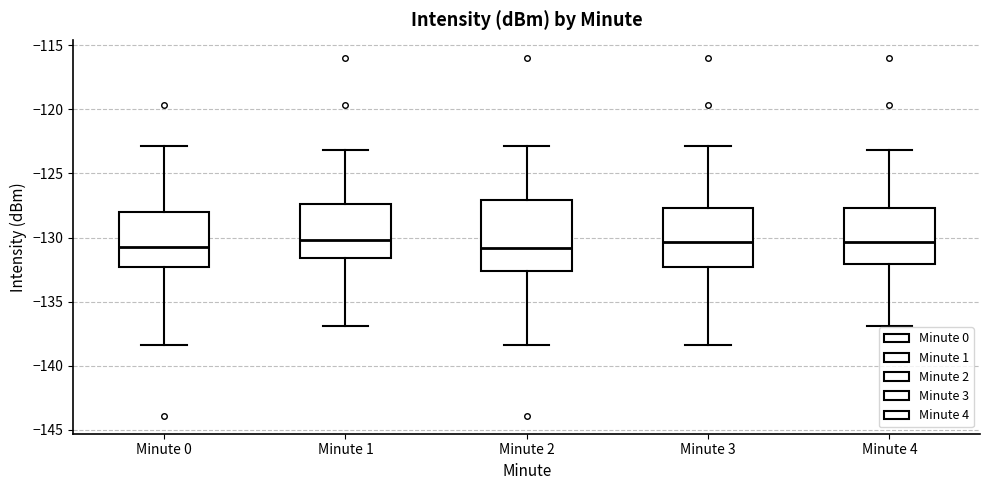

Where does the median line of the box for Minute 3 sit on the y-axis? The values are not printed on the chart, so give them approximately, as read against the axis.

-130.5